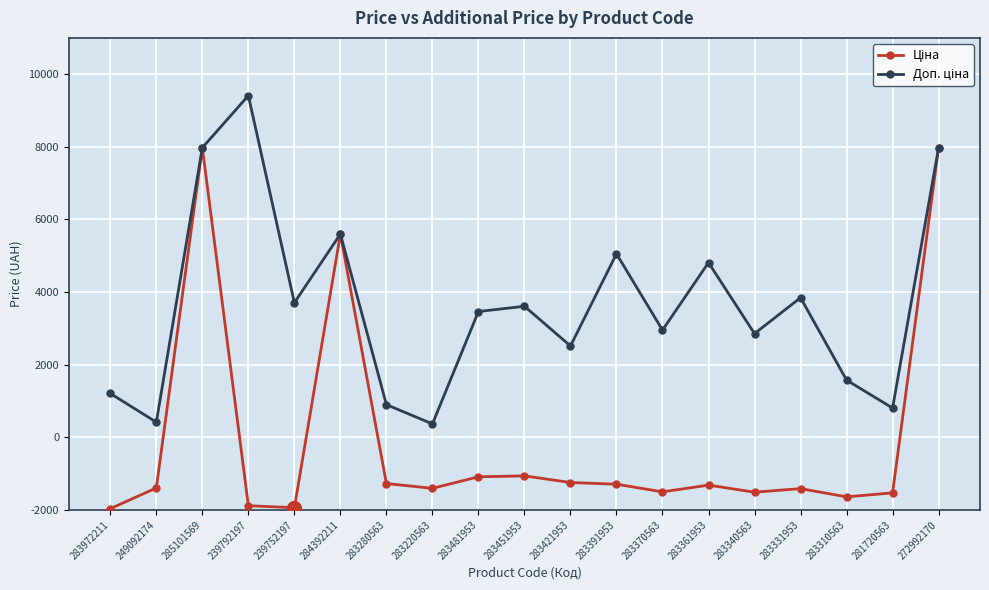

Where is the first local maximum for Доп. ціна?

239792197